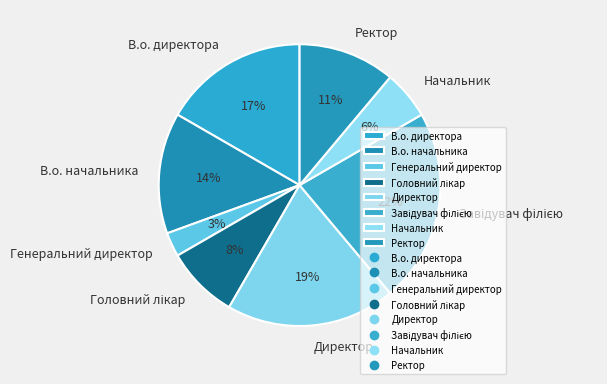

To the nearest percent, what portion does Генеральний директор represent?

3%